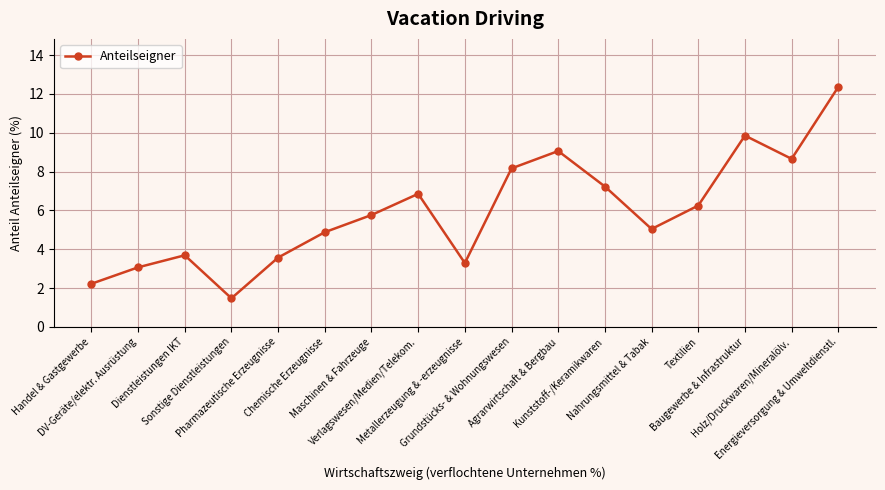

True or false: the data has more than 1 interior local peaks.

True